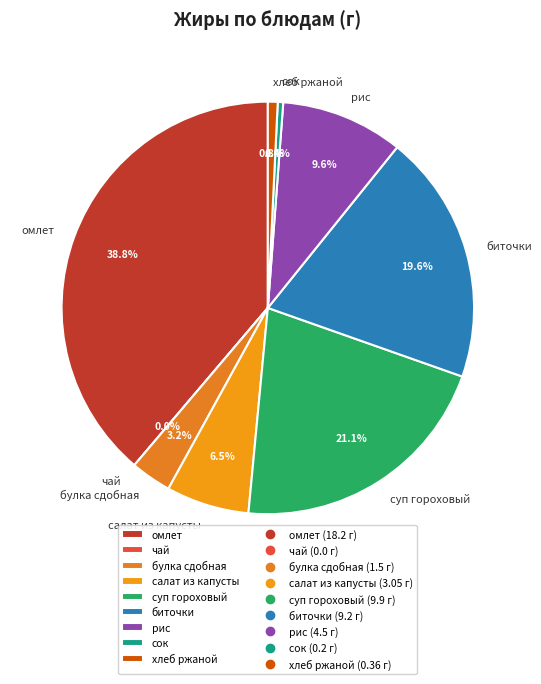

Which slice is the smallest?

чай